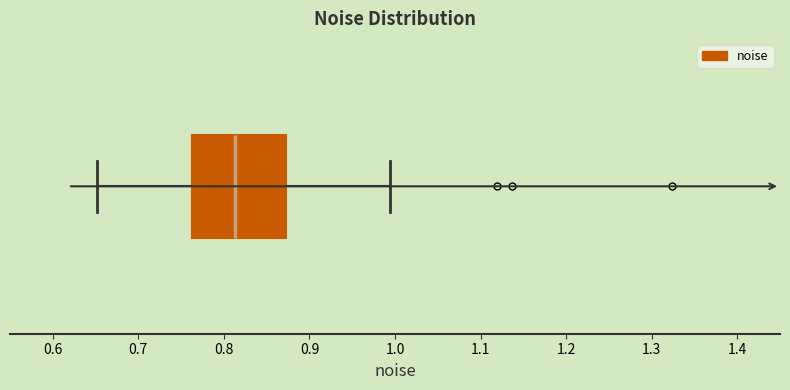

Where is the left edge of the box on the x-axis? The values are not printed on the chart, so give them approximately, as read against the axis.

0.76